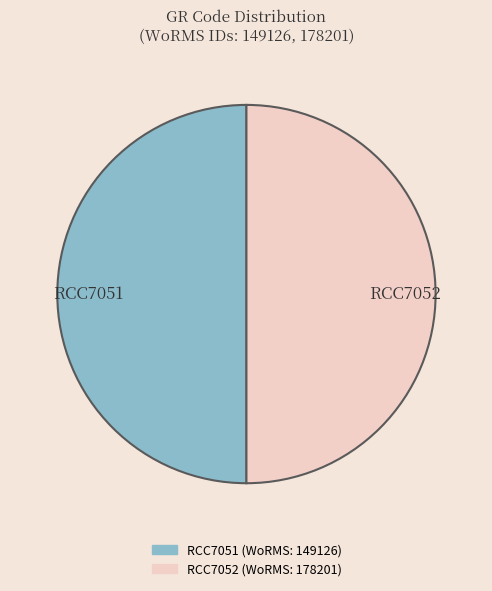

Approximately how many times larger is the value at RCC7051 compared to RCC7052?

1.0